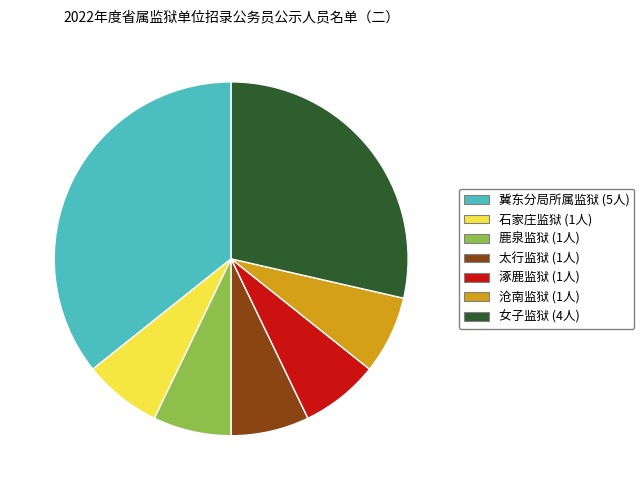

Count the number of slices in the pie.

7